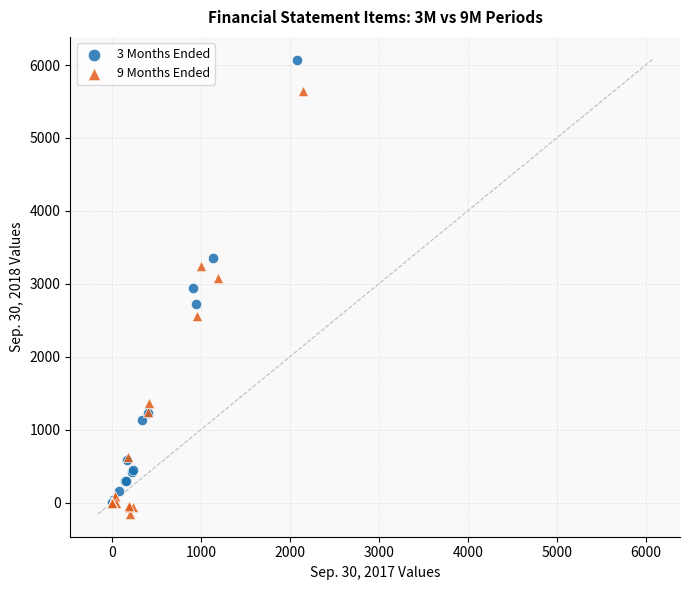

What are all the series names shown in the legend?

3 Months Ended, 9 Months Ended